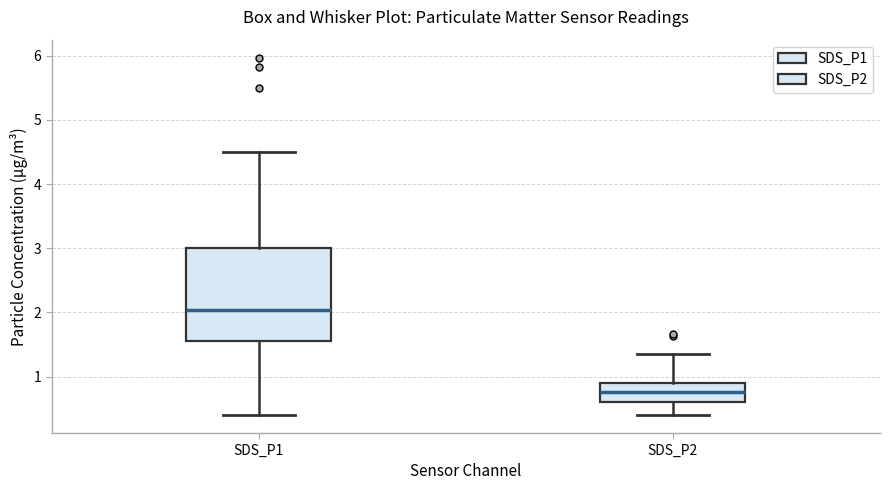

Where does the upper whisker of the box for SDS_P1 end on the y-axis? The values are not printed on the chart, so give them approximately, as read against the axis.

4.5